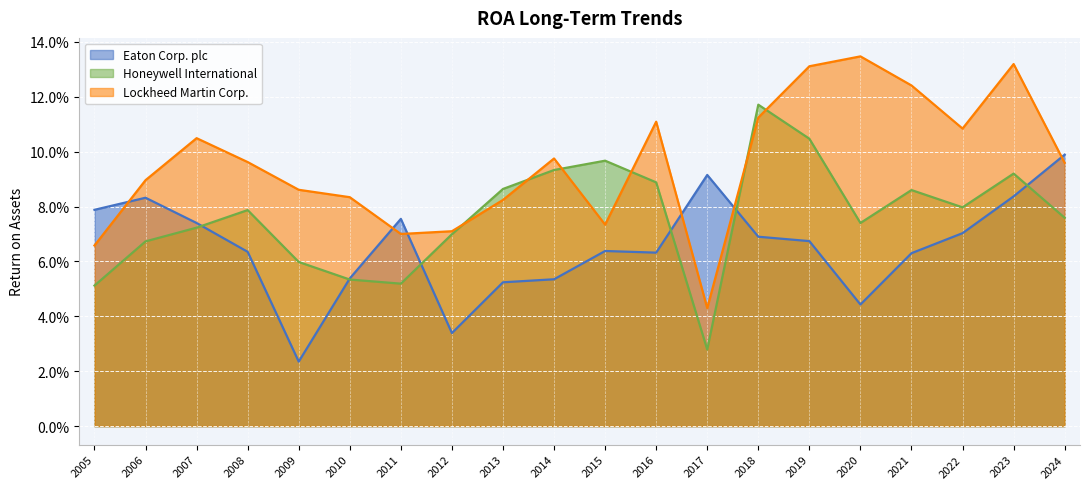

What is the sum of the Lockheed Martin Corp. values at 2020 and 2010?

0.2